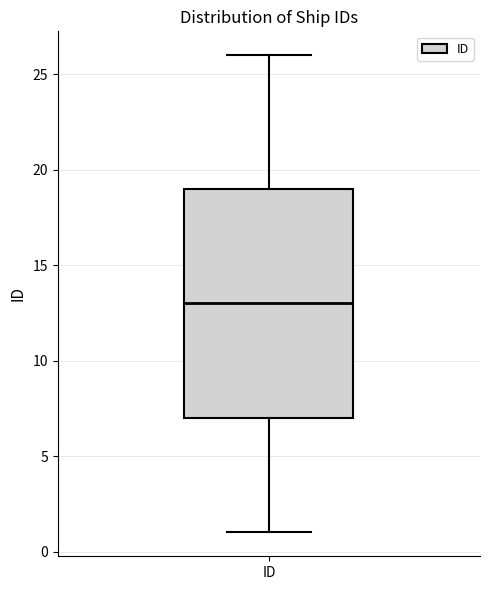

Transcribe this box plot: give where the median line is, the range the box spans, and where the two whiskers end, as read against the y-axis. The values are not printed on the chart, so give them approximately, as read against the axis.

median 13, box 7 to 19, whiskers 1 to 26